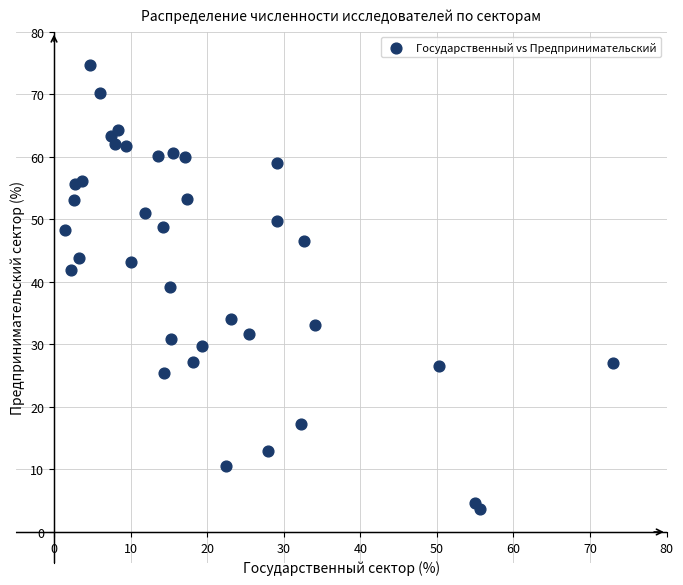

What is the range of Y values (max minus min)?

71.0